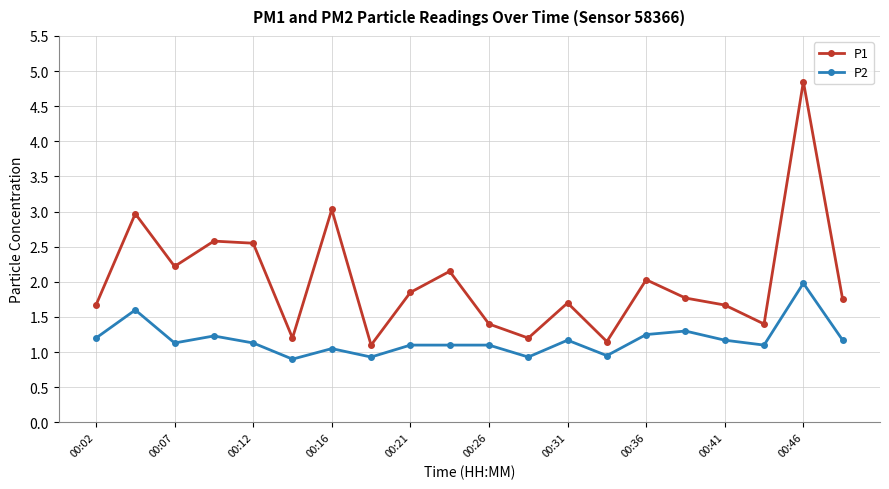

Count the number of data series in this chart.

2